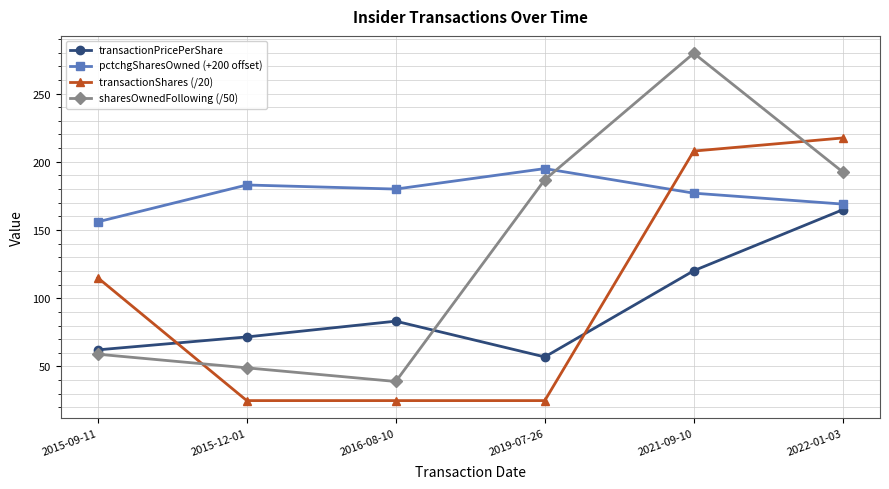

The transactionShares (/20) series shows 93.1 at 2022-01-03. True or false?

False